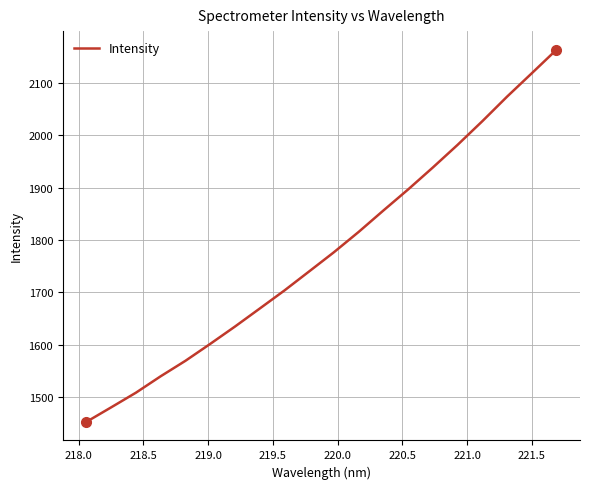

What is the smallest value displayed?

1452.2